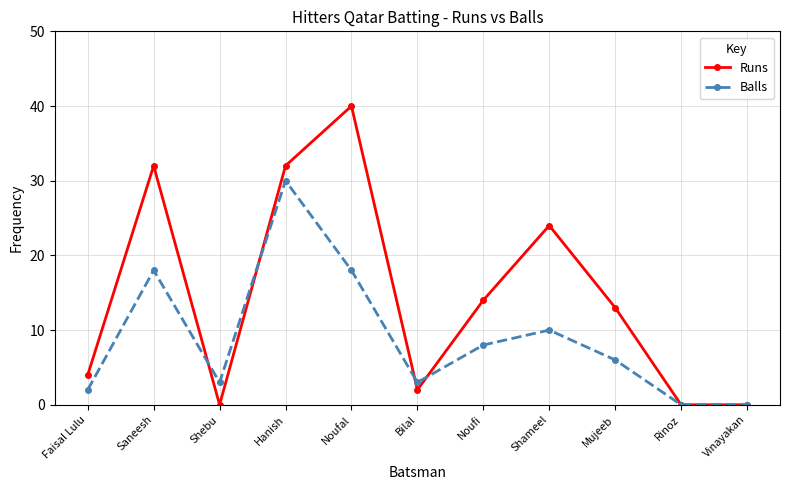

Does the chart have visible grid lines?

Yes